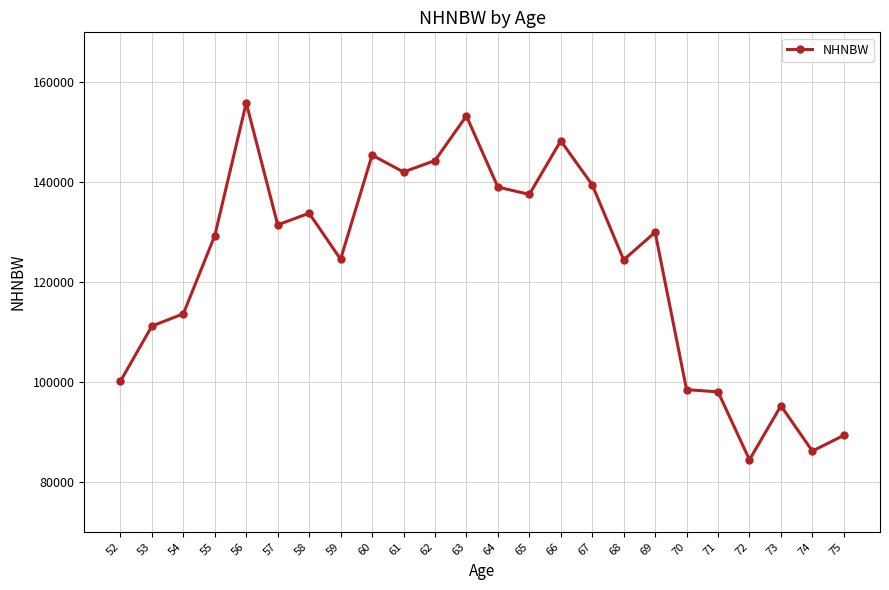

What value does the data have at 59?

124564.4